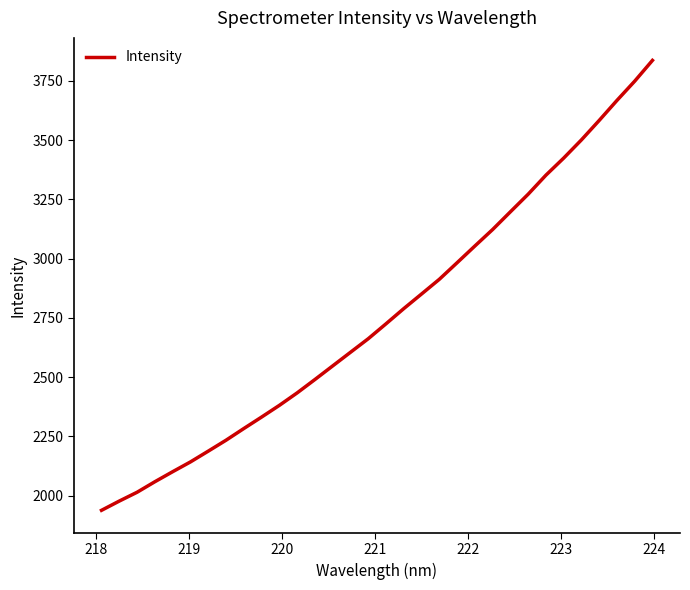

How many values exceed 2725?

16